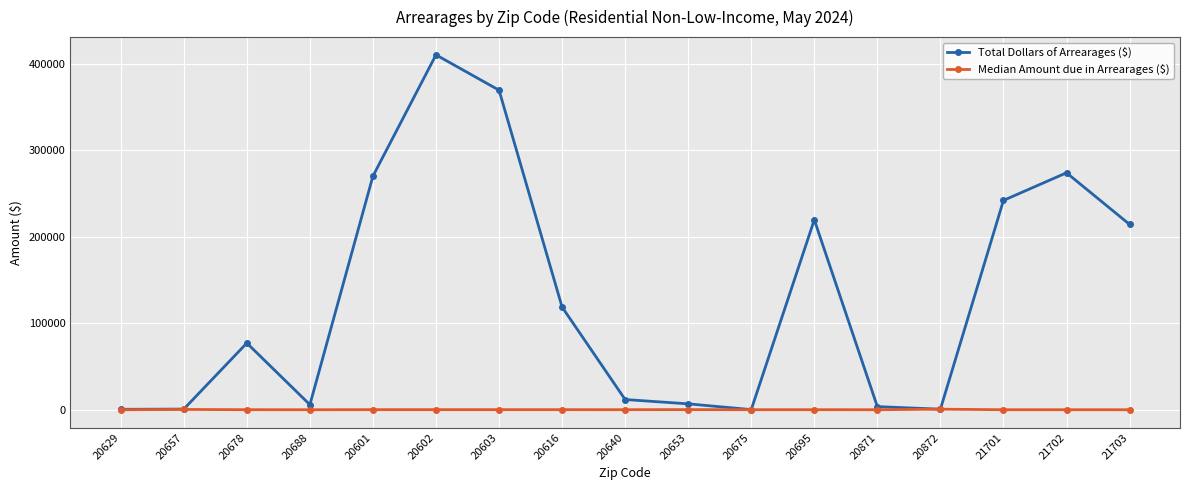

The value of Median Amount due in Arrearages ($) at 20675 is 111.6. True or false?

True